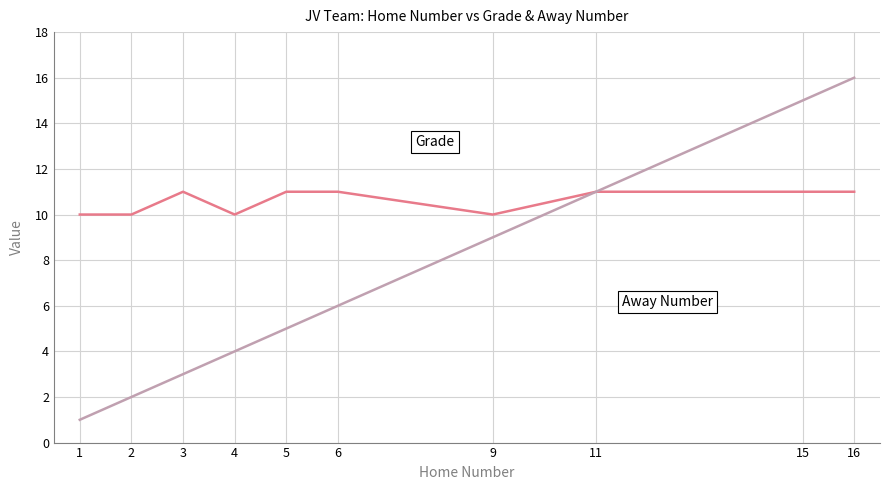

What is the greatest value displayed?

16